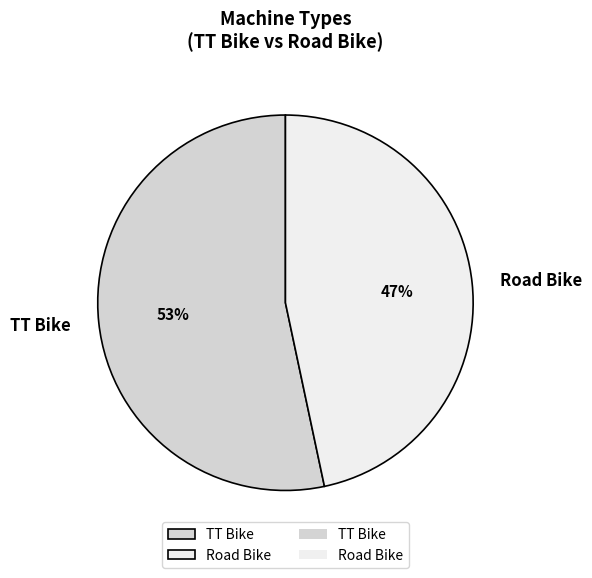

Is the sum of Road Bike and TT Bike greater than half?

Yes